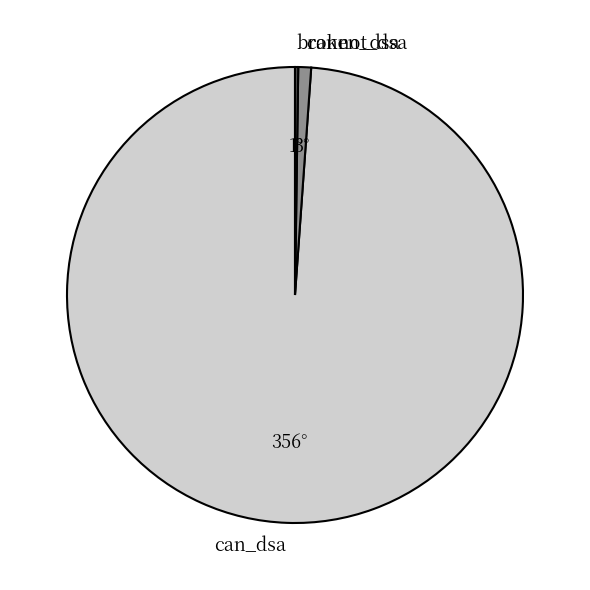

Which category accounts for the majority?

can_dsa